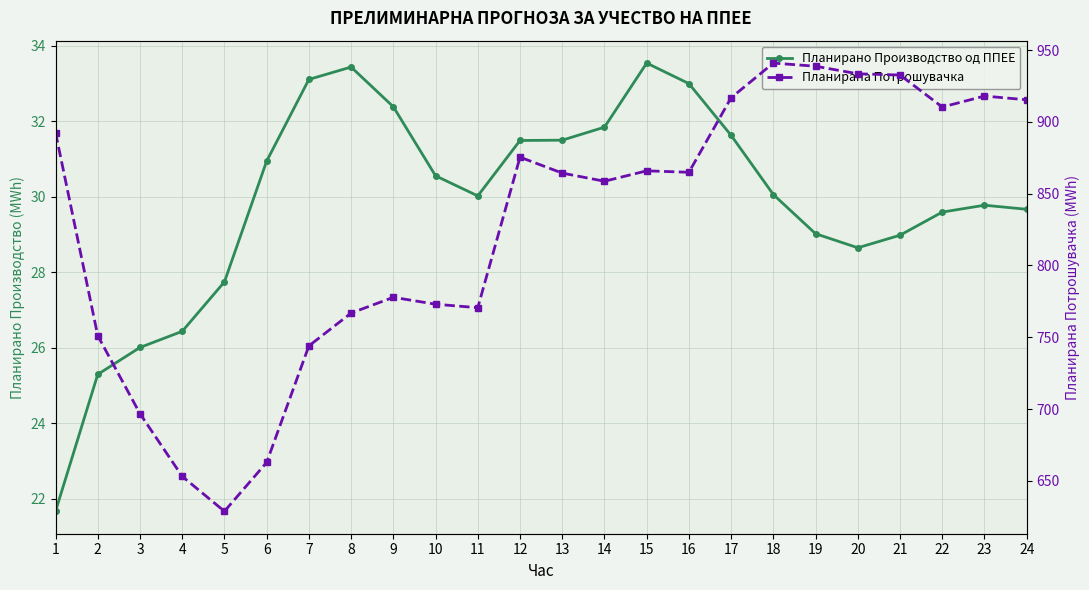

What is the value of the Планирано Производство од ППЕЕ point at the 22nd from the left?

29.6